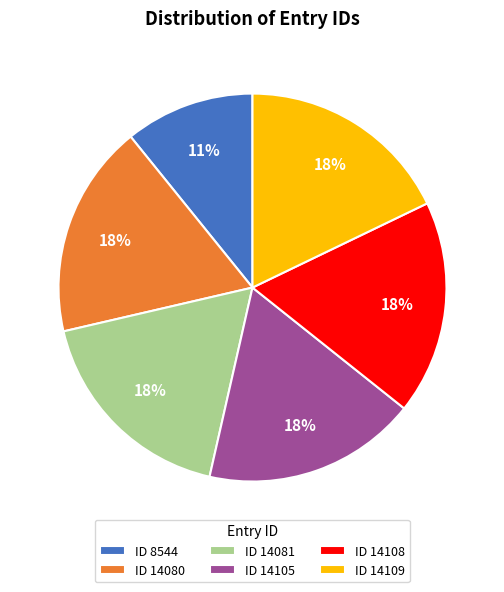

How many segments does this pie chart have?

6